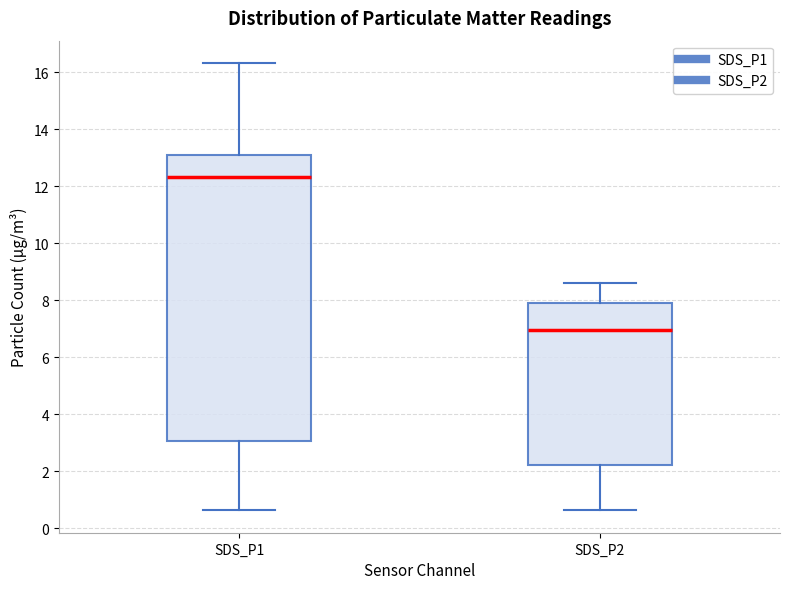

Which box is the tallest, from its lower edge to its upper edge?

SDS_P1